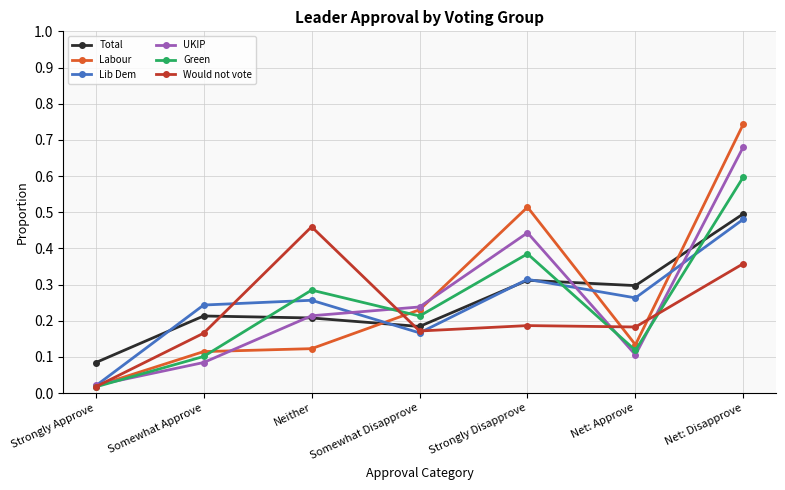

Which series has the largest range (max minus min)?

Labour